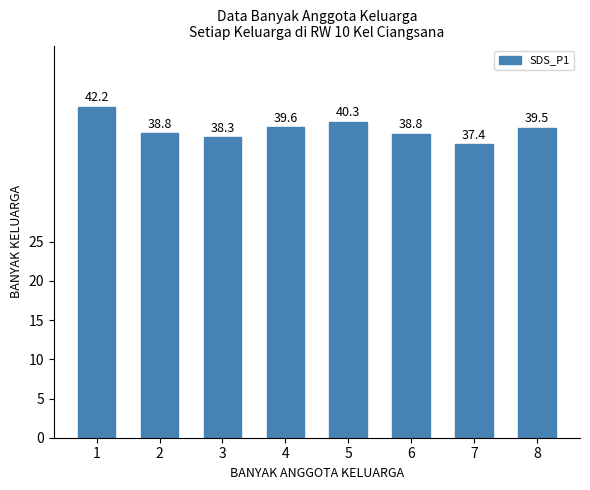

Is it true that the value at 3 is 38.3?

True